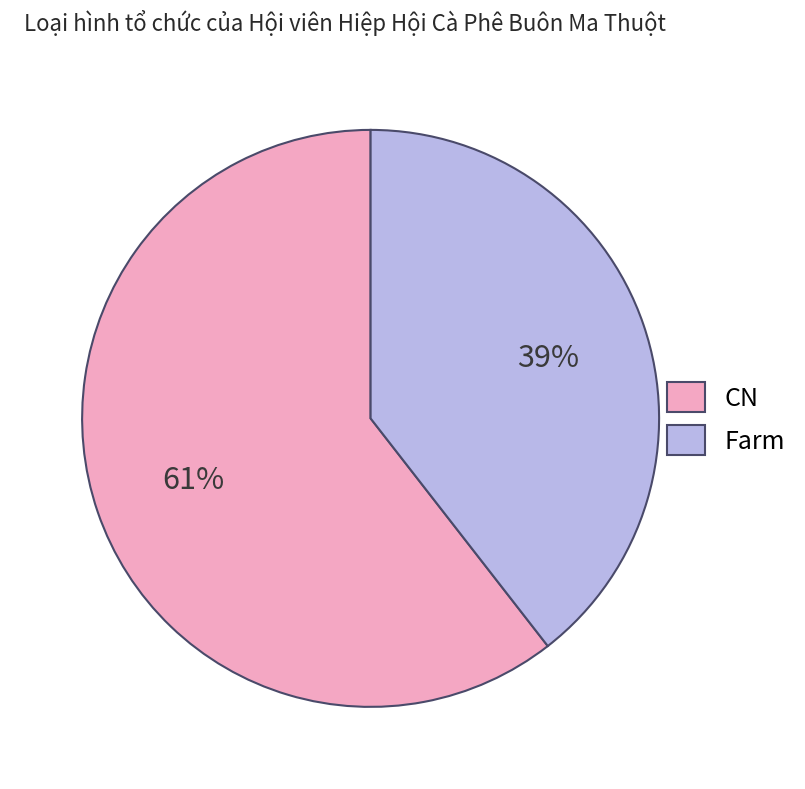

Do CN and Farm together represent more than half of the pie?

Yes